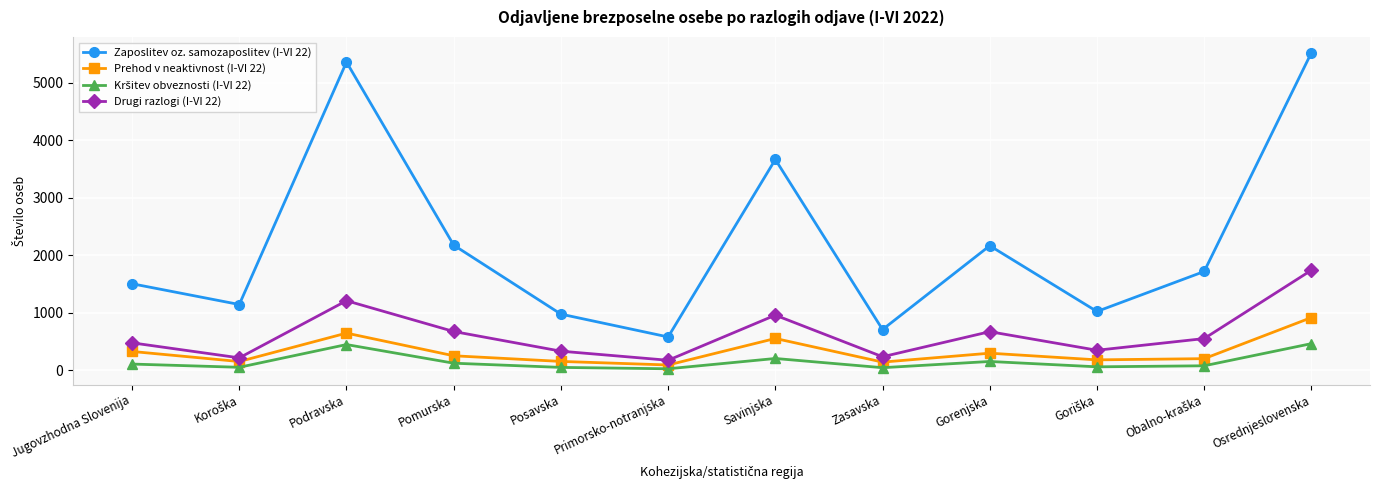

What is the total value across all series at Zasavska?

1134